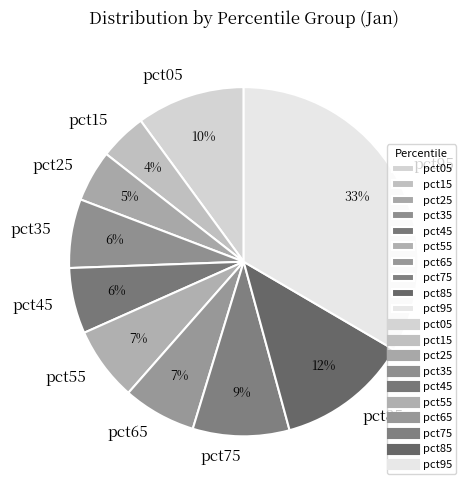

Do pct75 and pct95 together represent more than half of the pie?

No